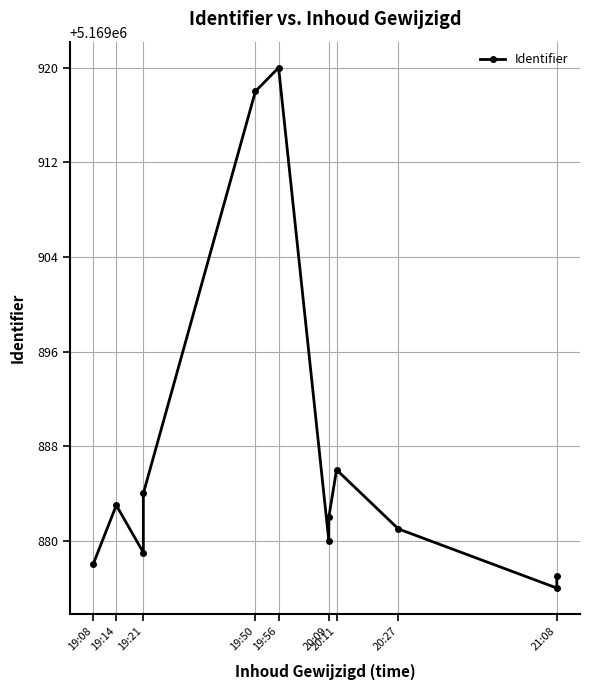

What is the value of the 4th point from the left?

5169884